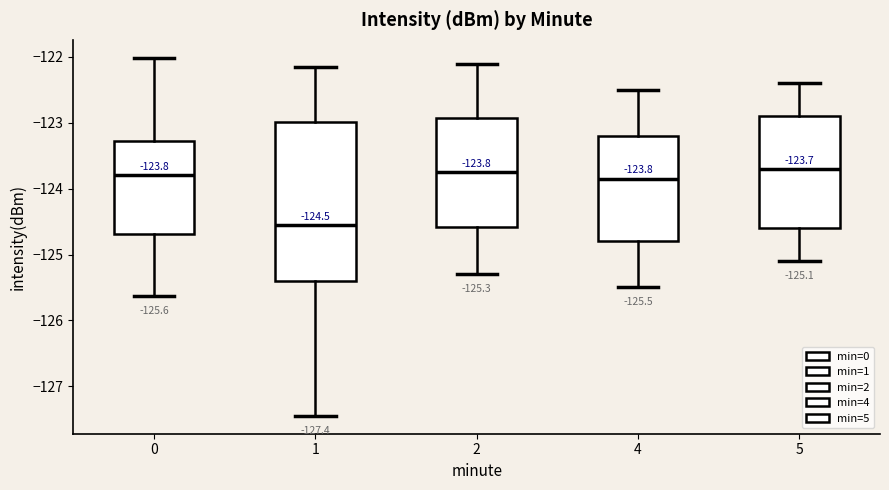

Which box is the tallest, from its lower edge to its upper edge?

1